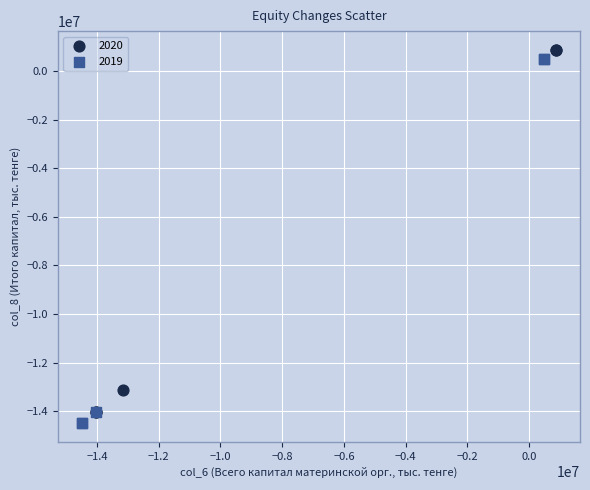

Which series reaches the minimum Y coordinate?

2019